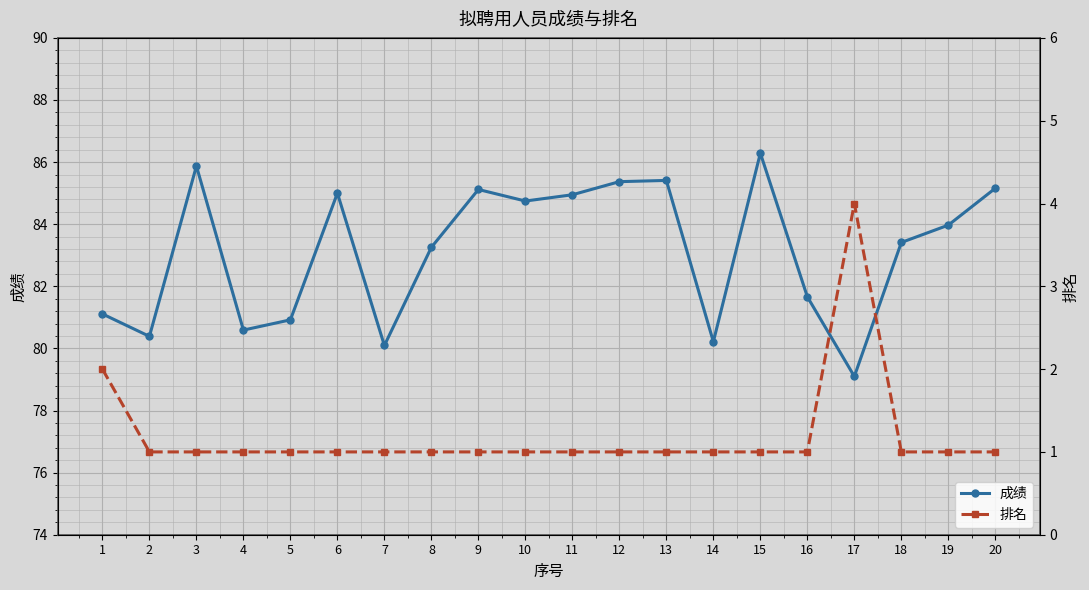

At 14, list the series in order from smallest to largest.

排名, 成绩